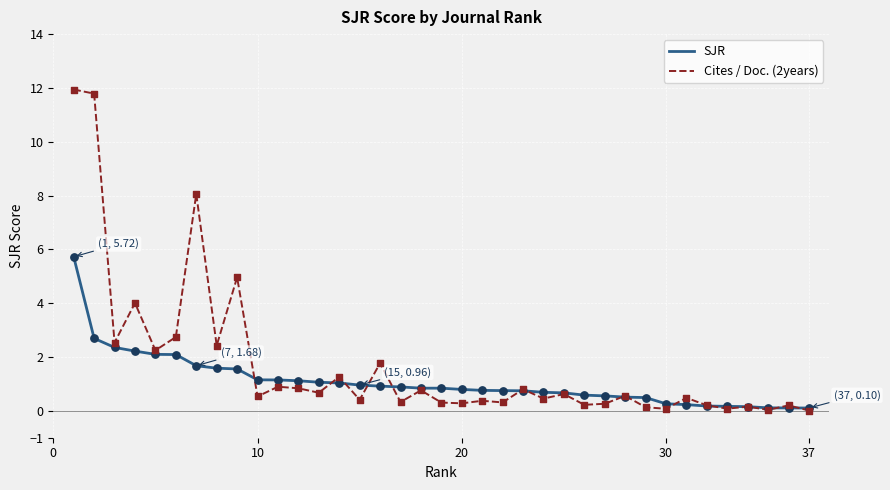

At how many categories does at least one series exceed 7?

3